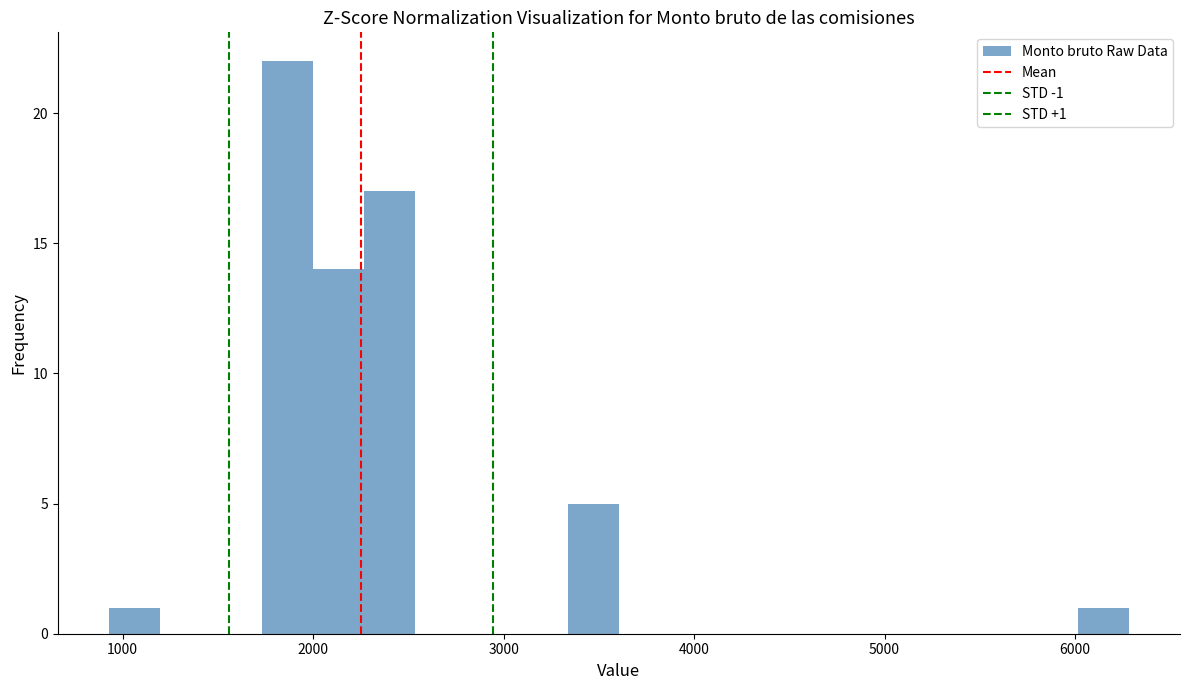

Read against the x-axis, roughly where is the centre of the tallest bar?

1900